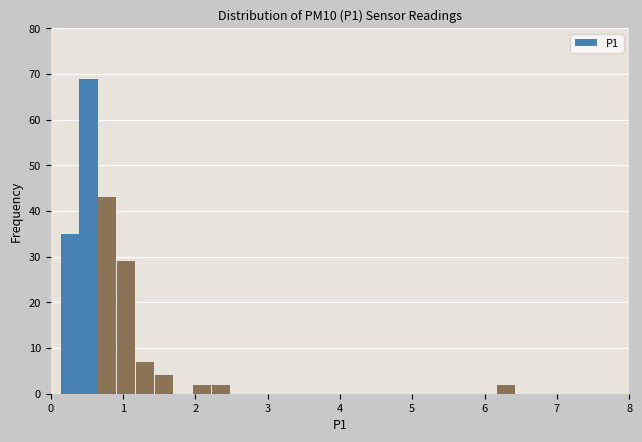

Around what value on the x-axis is the tallest bar? Give the approximate position of its centre, as read against the axis.

0.5